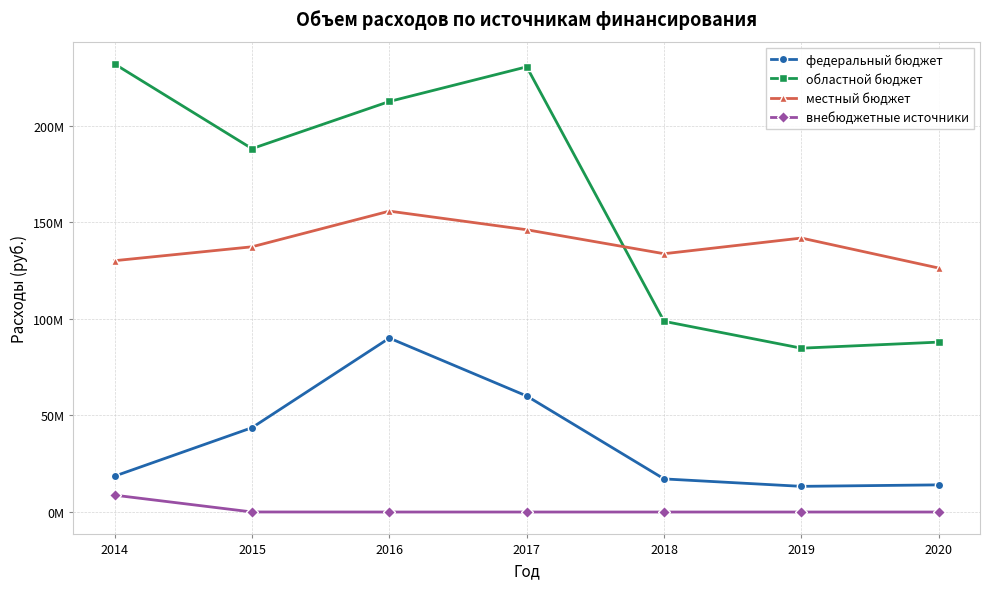

List the series in order of their peak value, highest first.

областной бюджет, местный бюджет, федеральный бюджет, внебюджетные источники